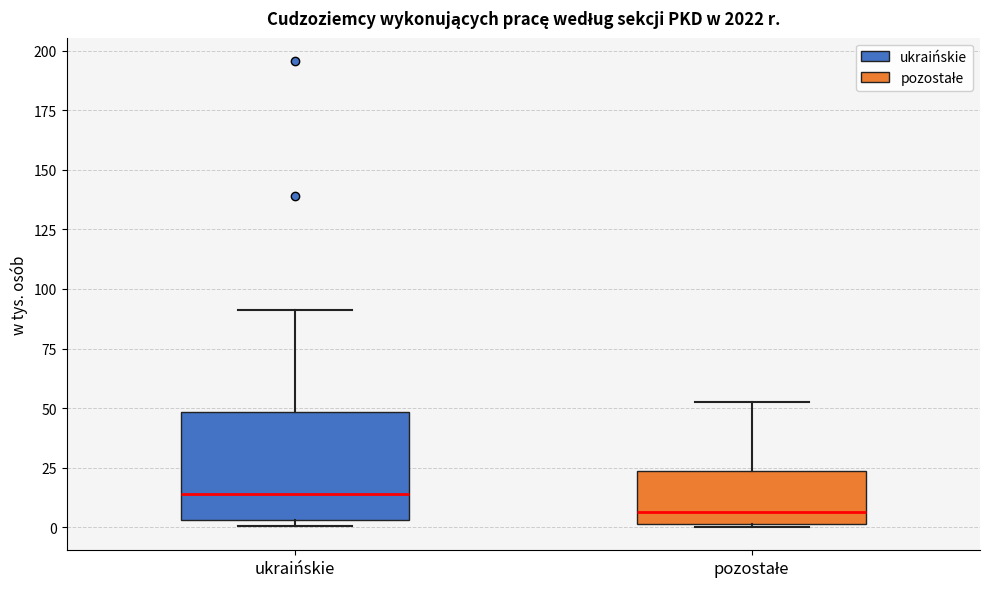

Where is the upper edge of the box for pozostałe on the y-axis? The values are not printed on the chart, so give them approximately, as read against the axis.

25